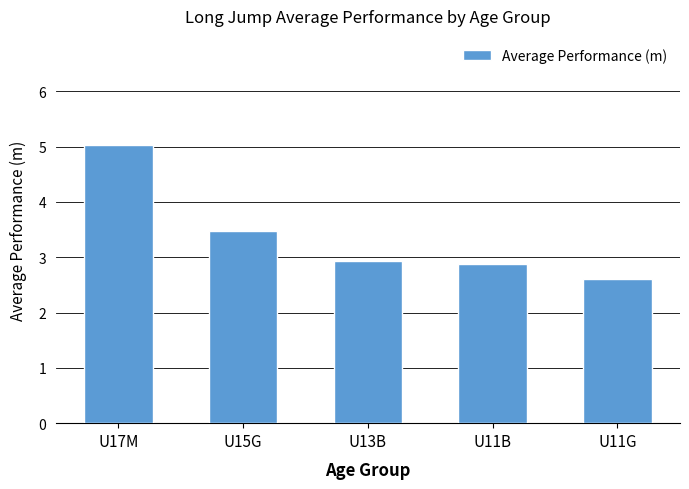

What is the greatest value displayed?

5.0